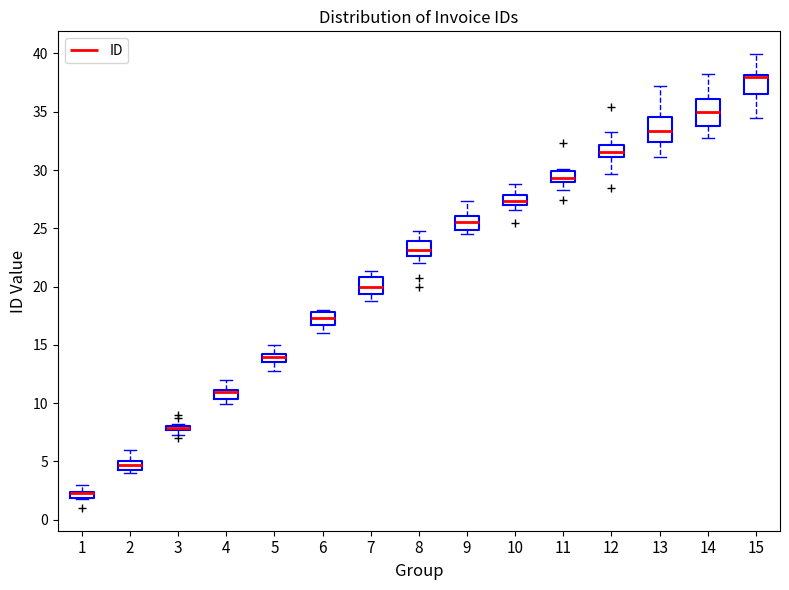

Where is the upper edge of the box at x = 7 on the y-axis? The values are not printed on the chart, so give them approximately, as read against the axis.

21.0